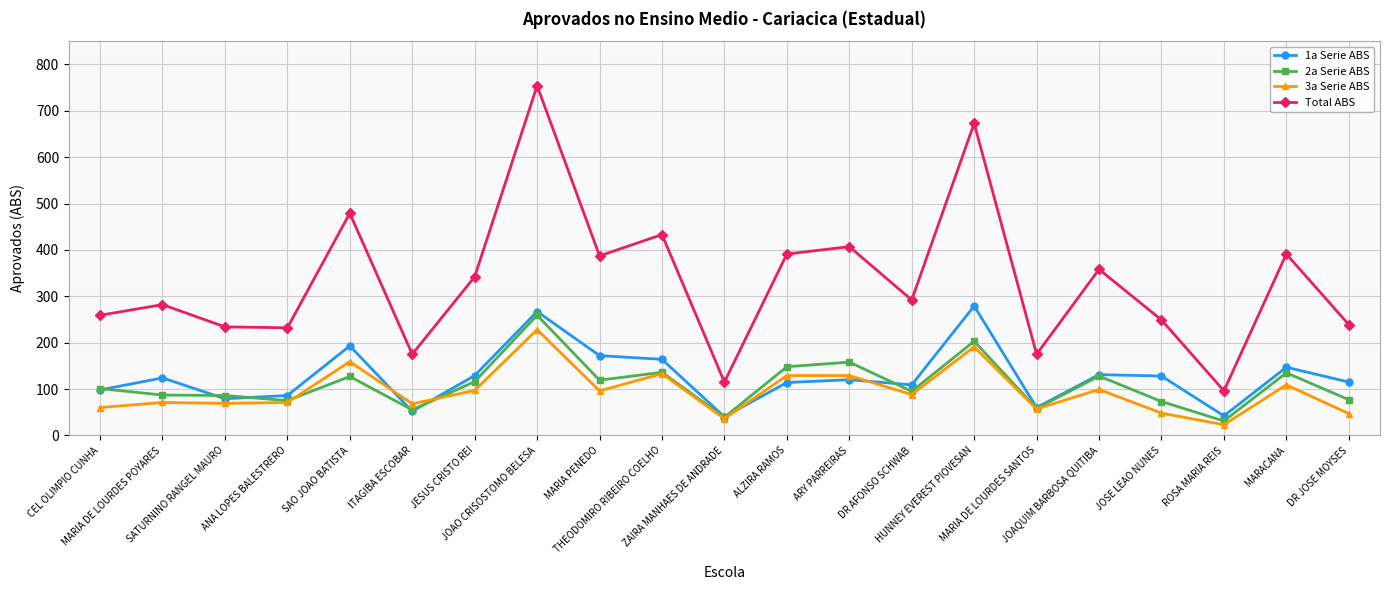

What is the value of the 3a Serie ABS point at the 21st from the left?

47